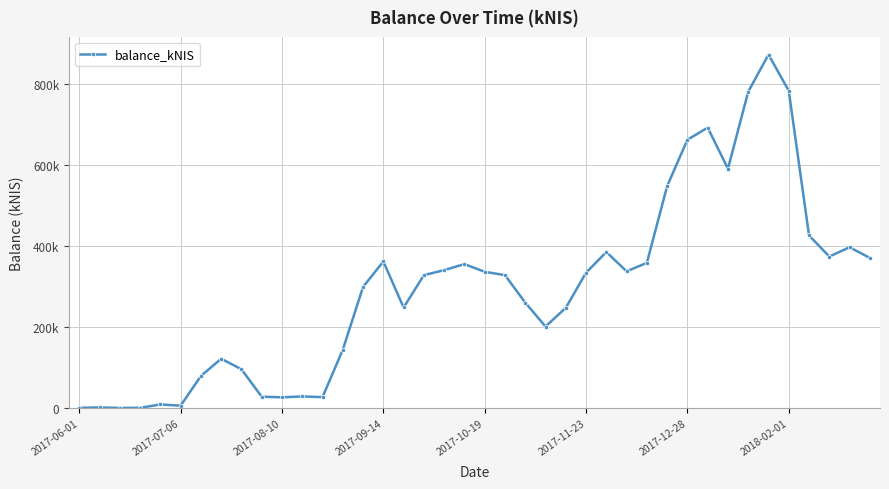

Is this an area chart (filled region under the line)?

No